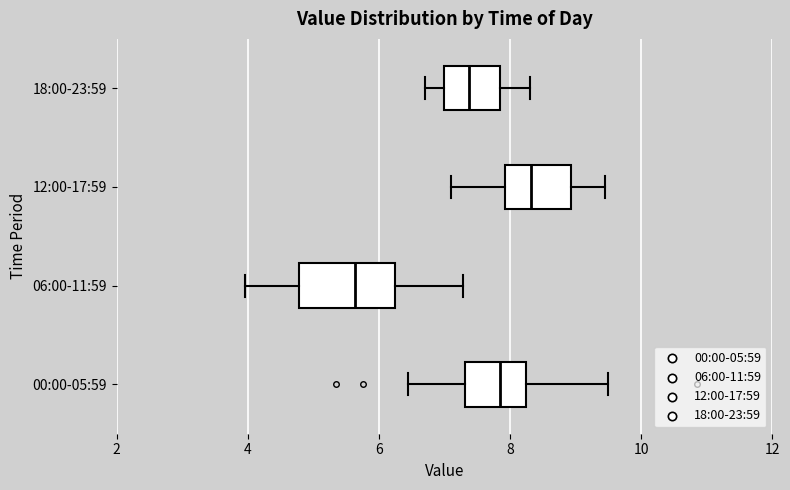

Reading bottom to top, read every box against the x-axis: the position of its median line, the range the box covers, and the ends of its whiskers. The values are not printed on the chart, so give them approximately, as read against the axis.

00:00-05:59: median 7.8, box 7.4 to 8.2, whiskers 6.4 to 9.6
06:00-11:59: median 5.6, box 4.8 to 6.2, whiskers 4.0 to 7.2
12:00-17:59: median 8.4, box 8.0 to 9.0, whiskers 7.2 to 9.4
18:00-23:59: median 7.4, box 7.0 to 7.8, whiskers 6.8 to 8.4